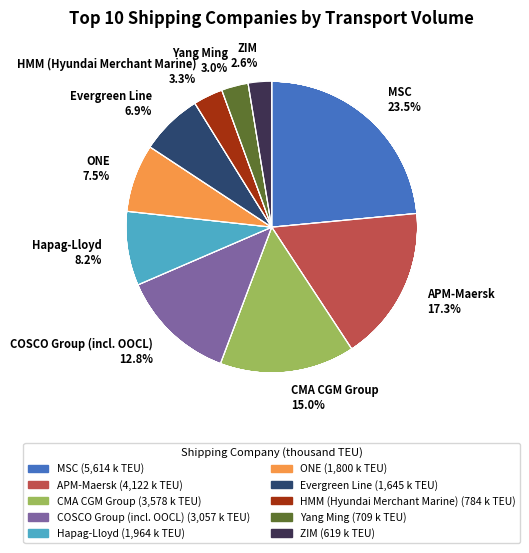

Rank the categories by value from highest to lowest.

MSC, APM-Maersk, CMA CGM Group, COSCO Group (incl. OOCL), Hapag-Lloyd, ONE, Evergreen Line, HMM (Hyundai Merchant Marine), Yang Ming, ZIM